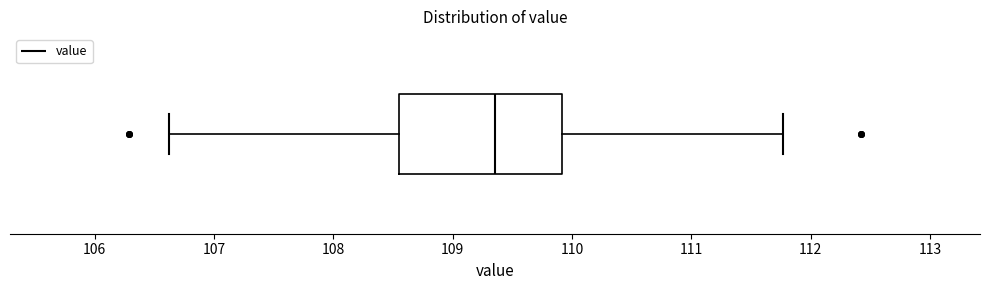

Transcribe this box plot: give where the median line is, the range the box spans, and where the two whiskers end, as read against the x-axis. The values are not printed on the chart, so give them approximately, as read against the axis.

median 109.4, box 108.6 to 109.9, whiskers 106.6 to 111.8